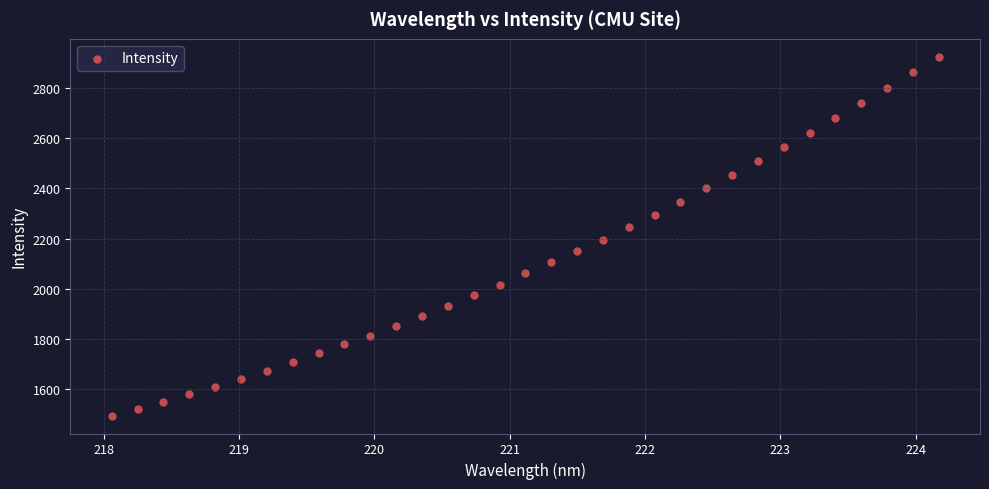

What is the range of Y values (max minus min)?

1430.1